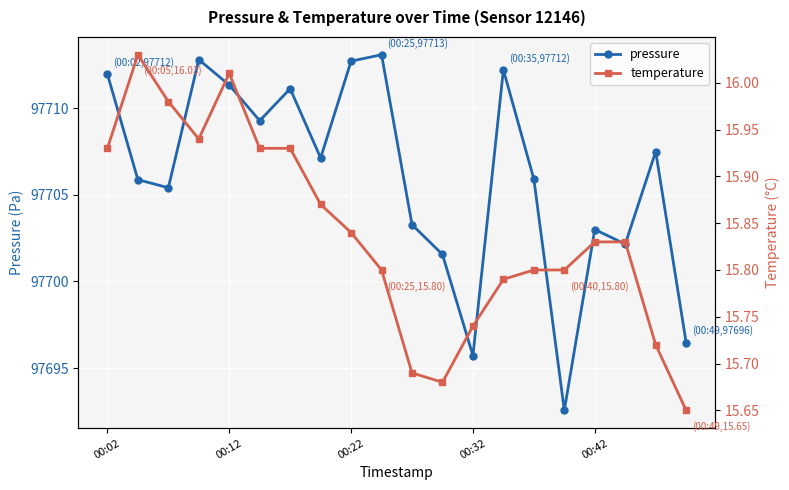

In pressure, how many points are lower than both neighbors (excluding endpoints)?

6